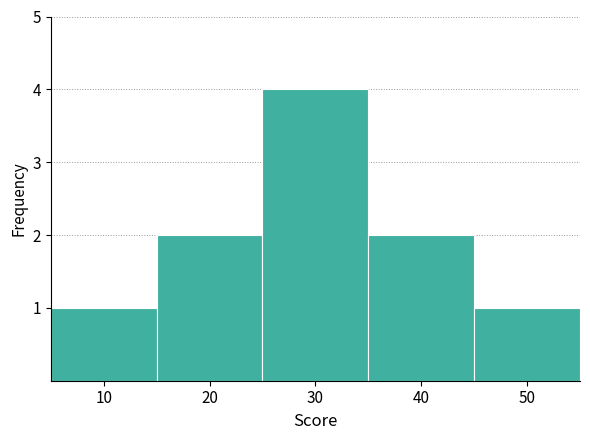

Which range on the x-axis has the tallest bar?

25 to 35